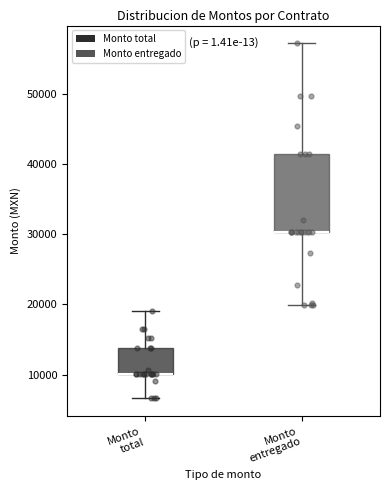

Reading left to right, transcribe this box plot: for each box, give where its median line is, the range the box spans, and where its two whiskers end, as read against the y-axis. The values are not printed on the chart, so give them approximately, as read against the axis.

Monto total: median 10000 (drawn on the box's lower edge), box 10000 to 14000, whiskers 7000 to 19000
Monto entregado: median 30000 (drawn on the box's lower edge), box 30000 to 41000, whiskers 20000 to 57000